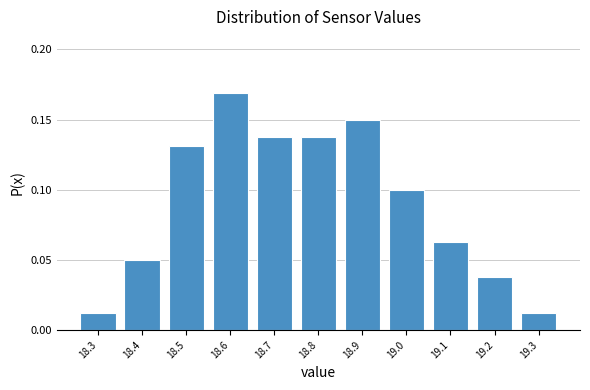

Reading left to right, transcribe this chart: for each bar, give the range it covers on the x-axis and its height. The values are not printed on the chart, so give them approximately, as read against the axis.

18.25 to 18.35: 0.015
18.35 to 18.45: 0.050
18.45 to 18.55: 0.130
18.55 to 18.65: 0.170
18.65 to 18.75: 0.140
18.75 to 18.85: 0.140
18.85 to 18.95: 0.150
18.95 to 19.05: 0.100
19.05 to 19.15: 0.065
19.15 to 19.25: 0.040
19.25 to 19.35: 0.015